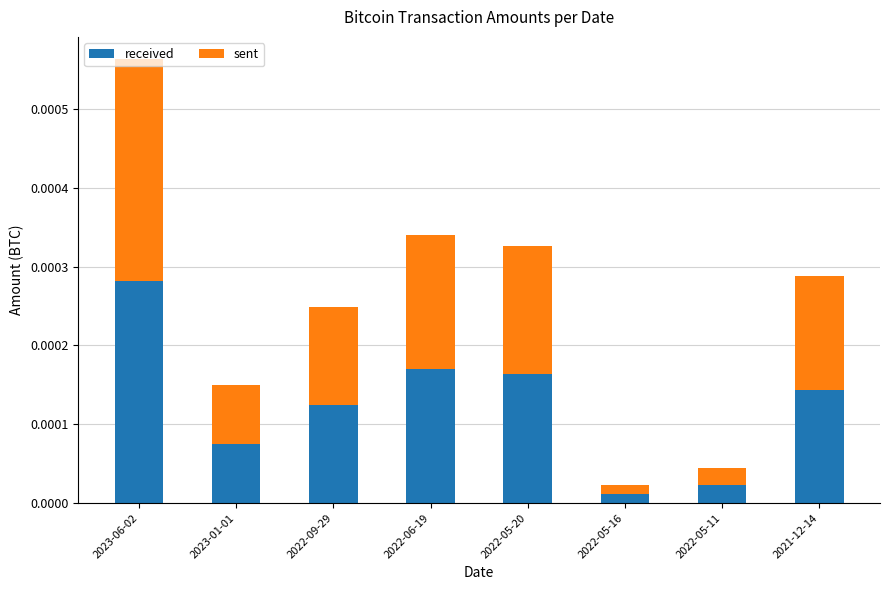

At which category is the sum across all series the highest?

2023-06-02